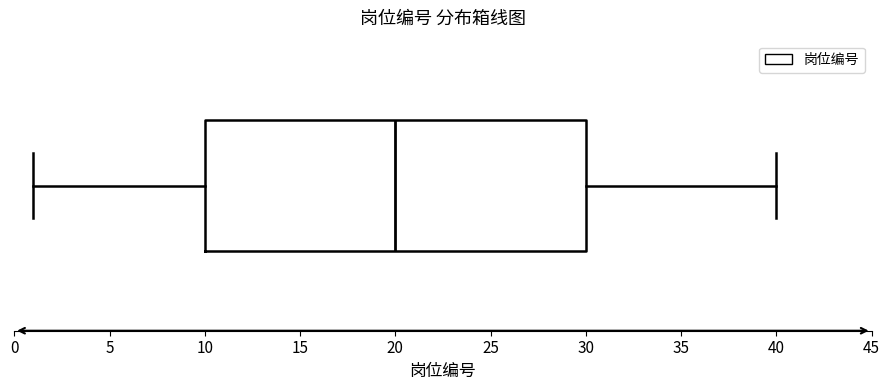

Where is the left edge of the box on the x-axis? The values are not printed on the chart, so give them approximately, as read against the axis.

10